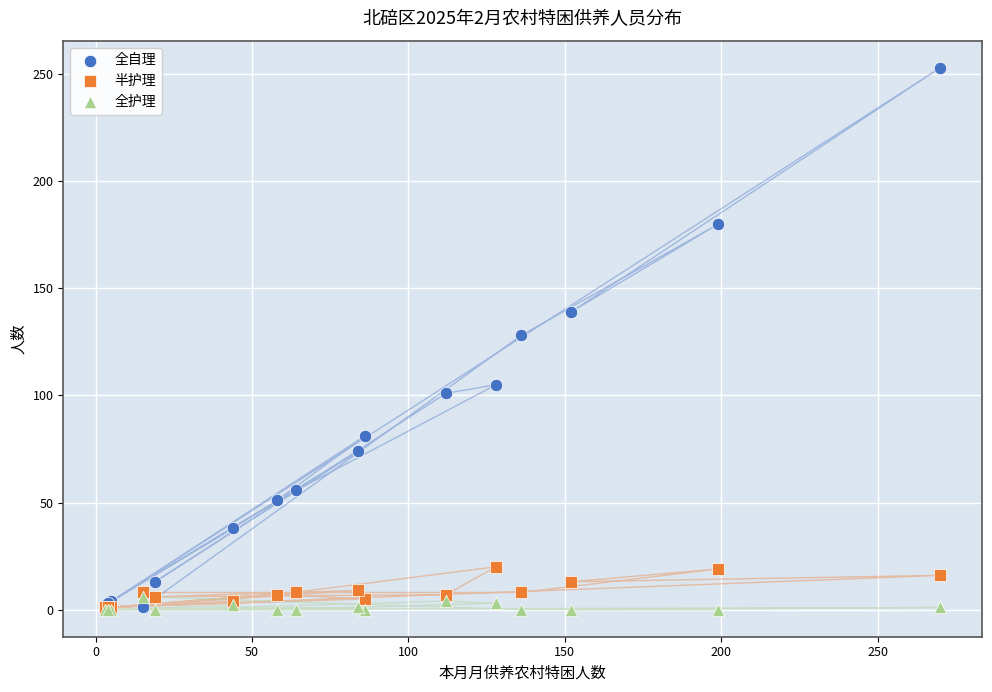

What are all the series names shown in the legend?

全自理, 半护理, 全护理